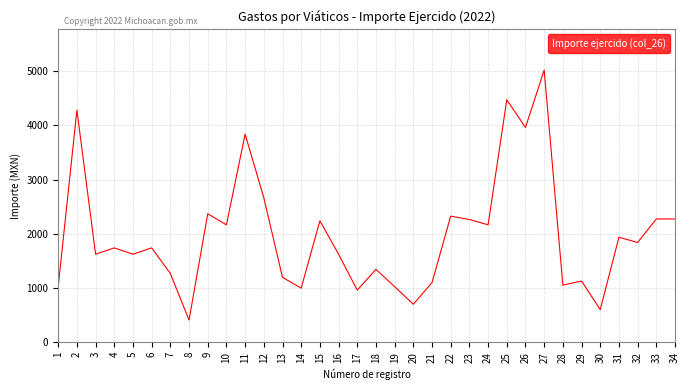

What is the approximate value at 5?

1624.0